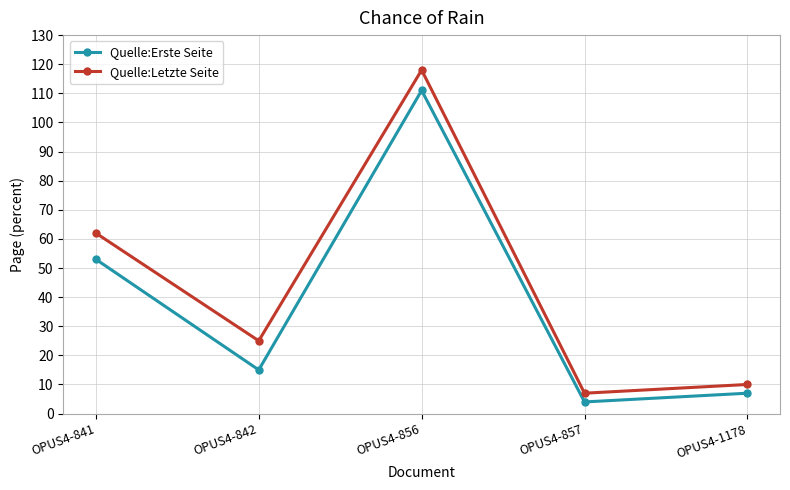

What is the value of the Quelle:Erste Seite point at the 1st from the left?

53